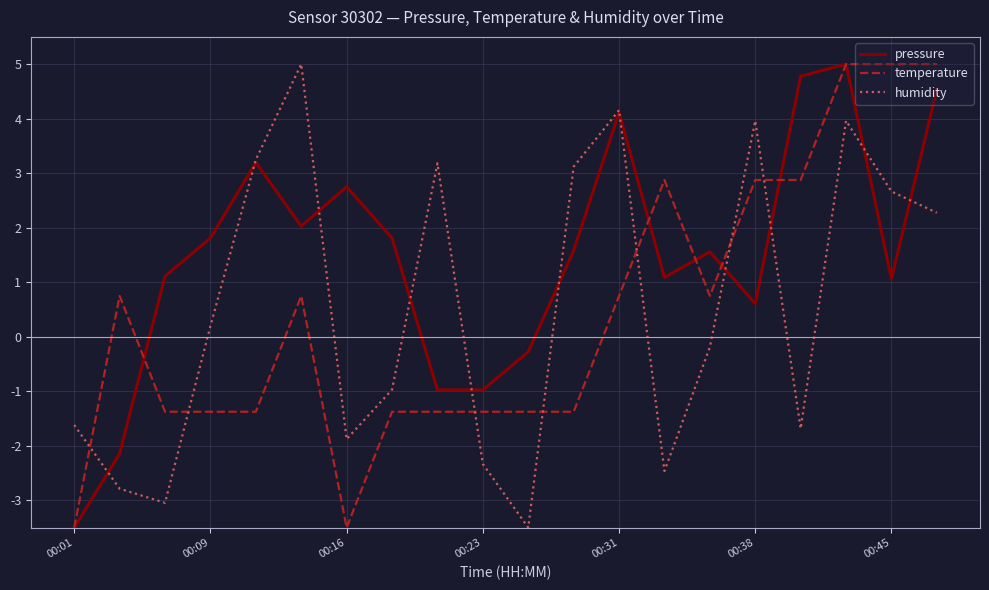

How many values in pressure are above zero?

15